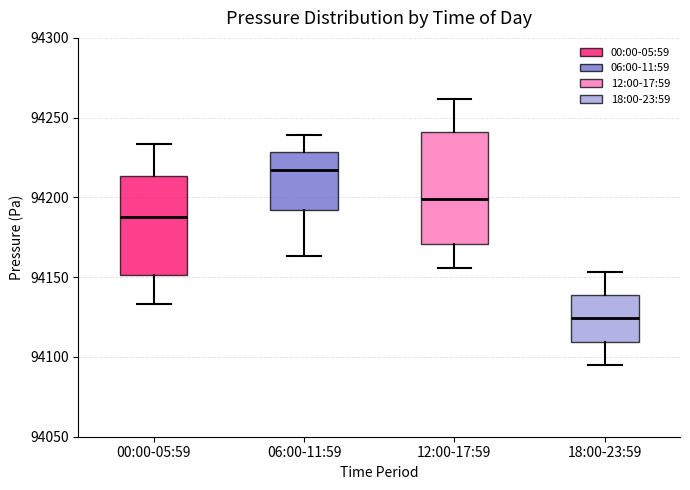

Which box has the lowest median line?

18:00-23:59